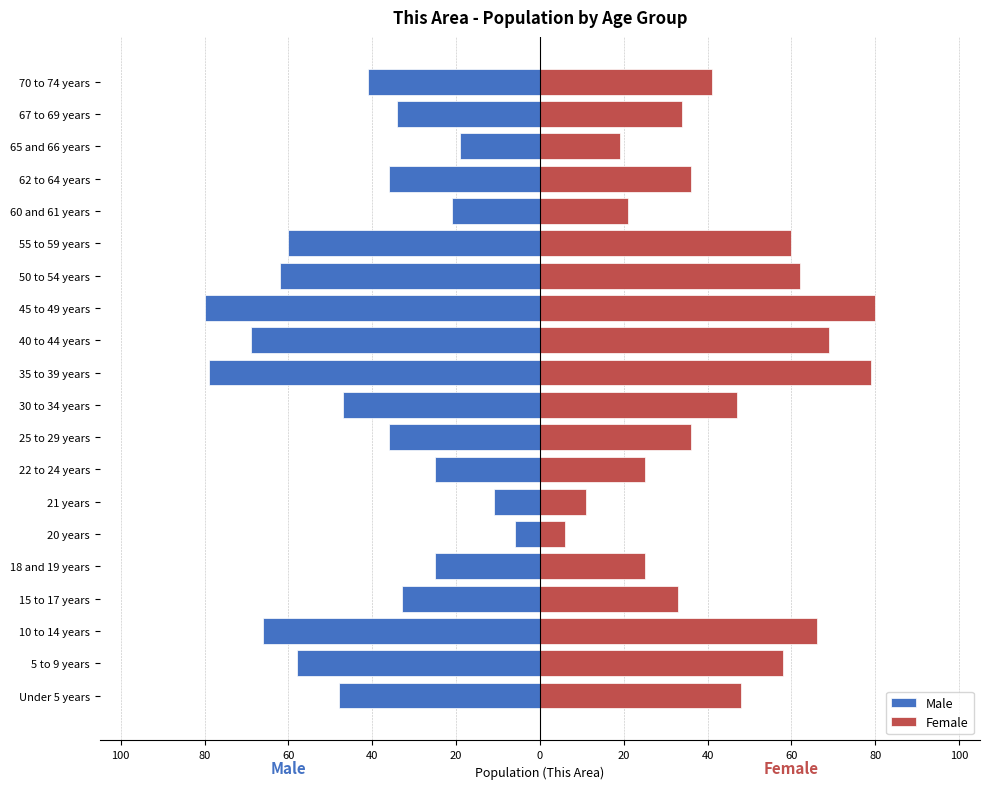

How many data points in Male are less than -36?

10